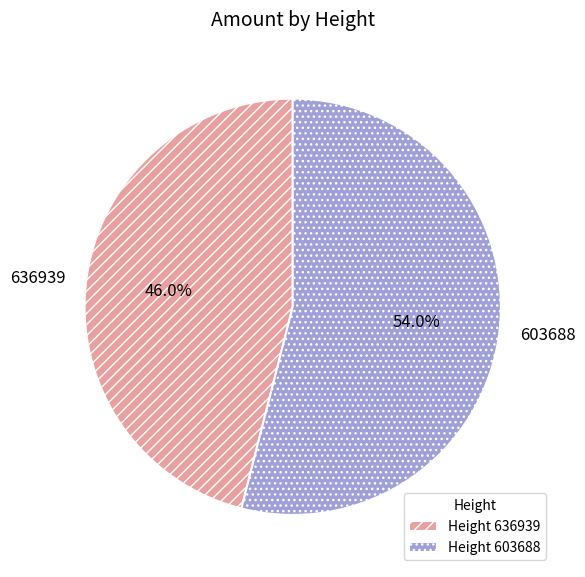

Is Height 636939 the majority of the pie?

No